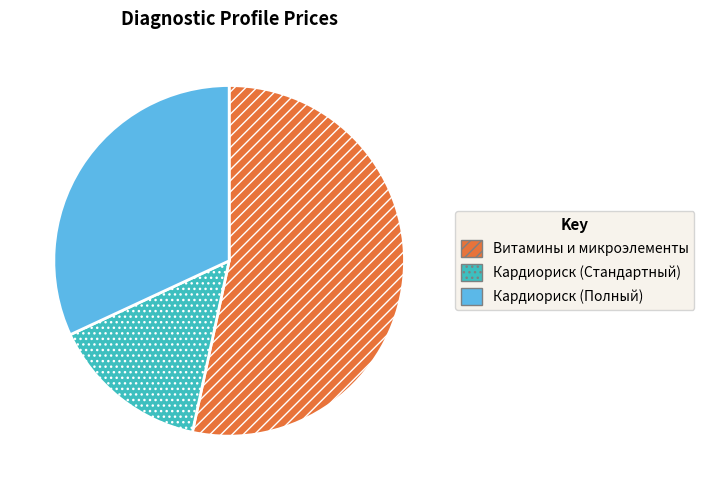

Count the number of slices in the pie.

3